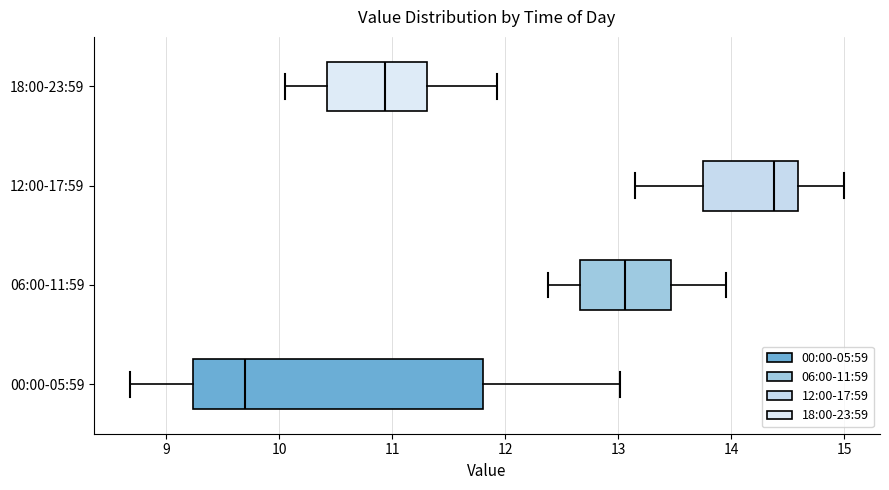

Which box's median line is the furthest to the right?

12:00-17:59